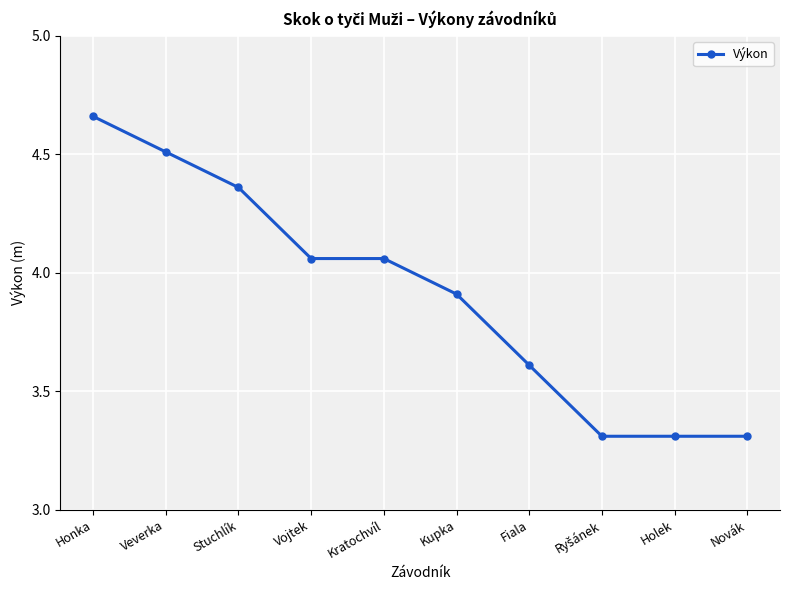

How many values exceed 4?

5